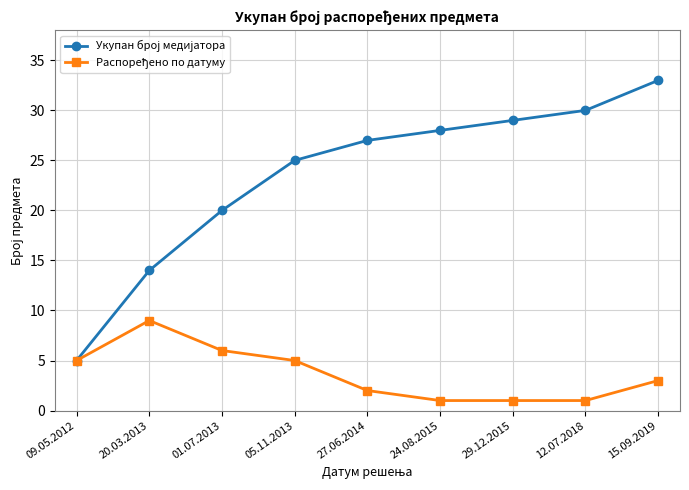

What is the label of the 5th point from the right?

27.06.2014